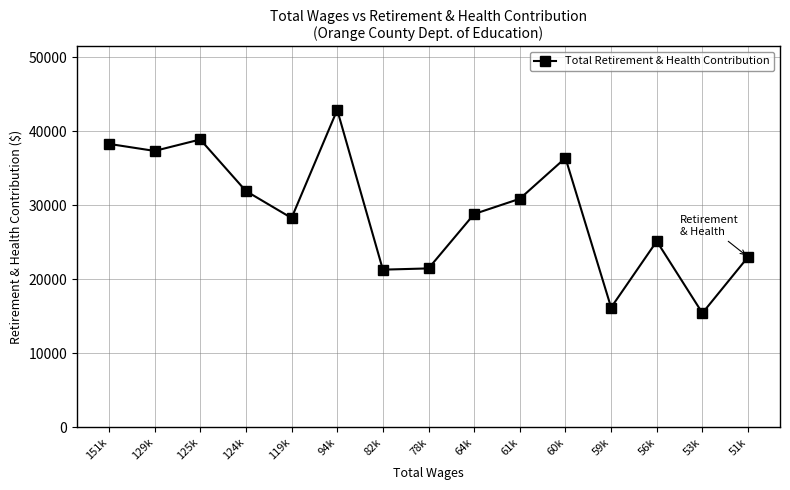

Does the chart have visible grid lines?

Yes